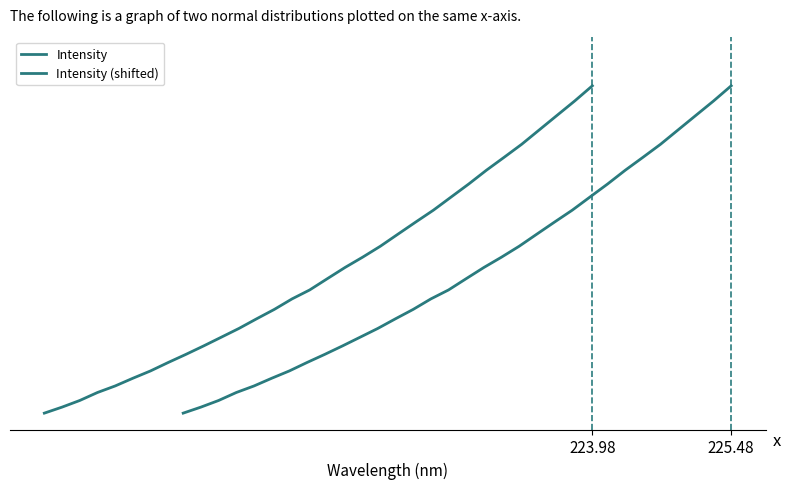

How many series are shown in this chart?

2